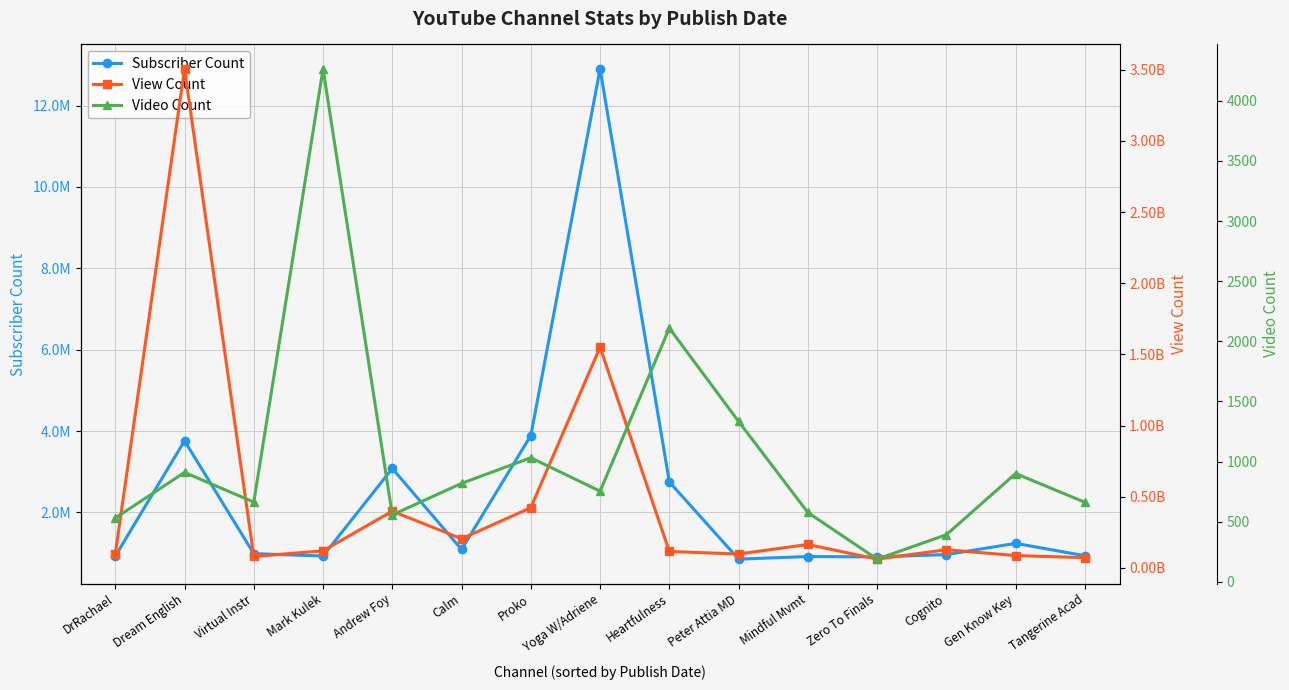

How many series are shown in this chart?

3